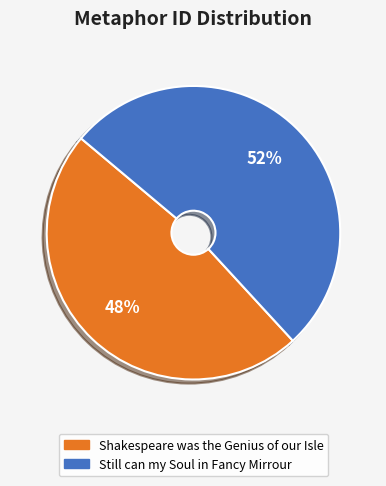

Which category has the biggest portion of the pie?

Still can my Soul in Fancy Mirrour